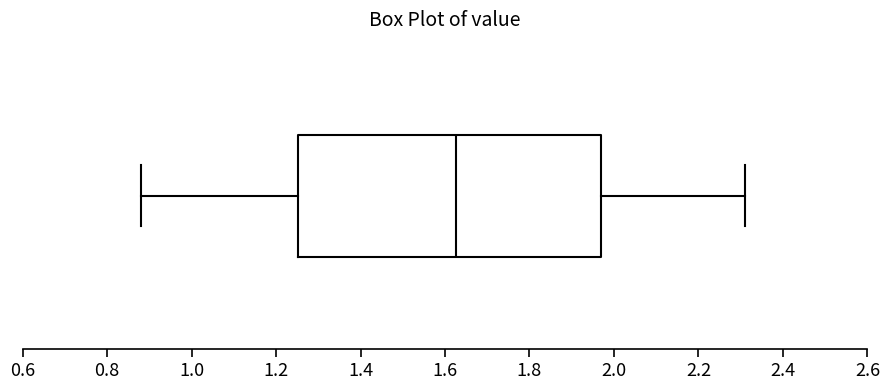

Read this box plot against the x-axis: the position of the median line, the range covered by the box, and the ends of both whiskers. The values are not printed on the chart, so give them approximately, as read against the axis.

median 1.62, box 1.26 to 1.98, whiskers 0.88 to 2.32